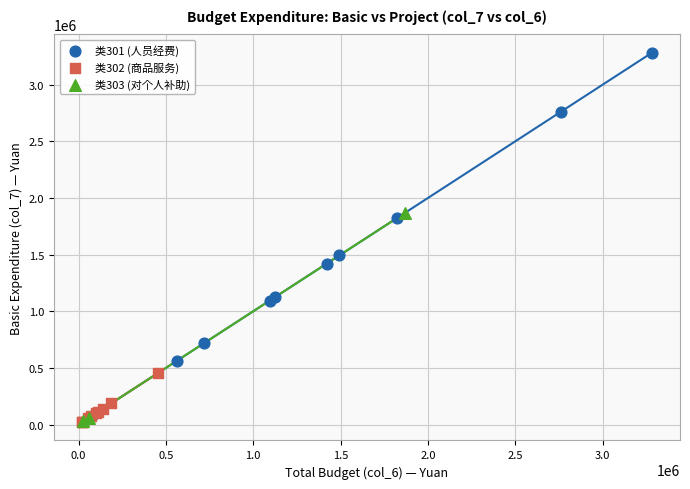

Which series has the largest Y range (max minus min)?

类301 (人员经费)